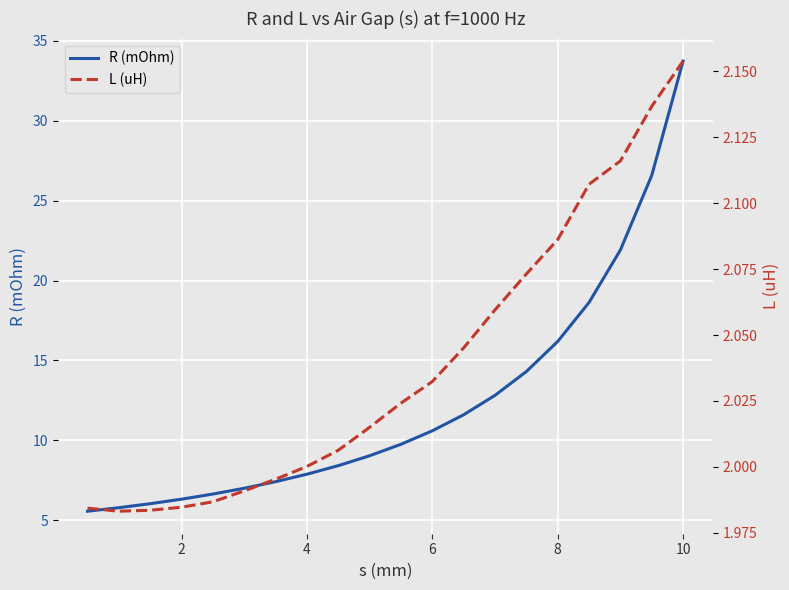

Rank the series by their maximum value, from lowest to highest.

L (uH), R (mOhm)